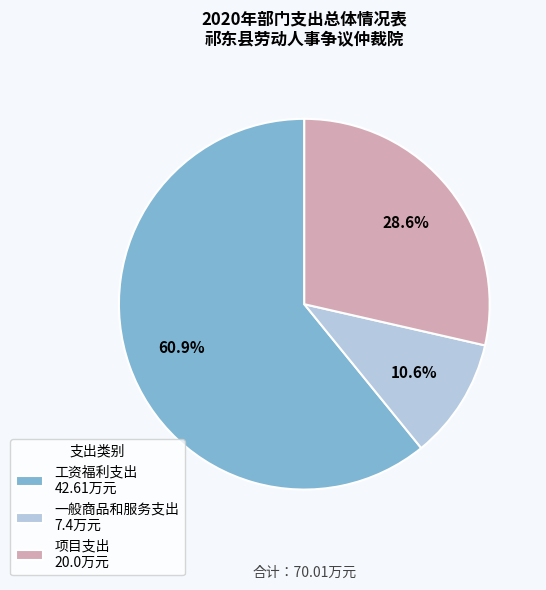

To the nearest percent, what percentage of the pie is 项目支出?

29%